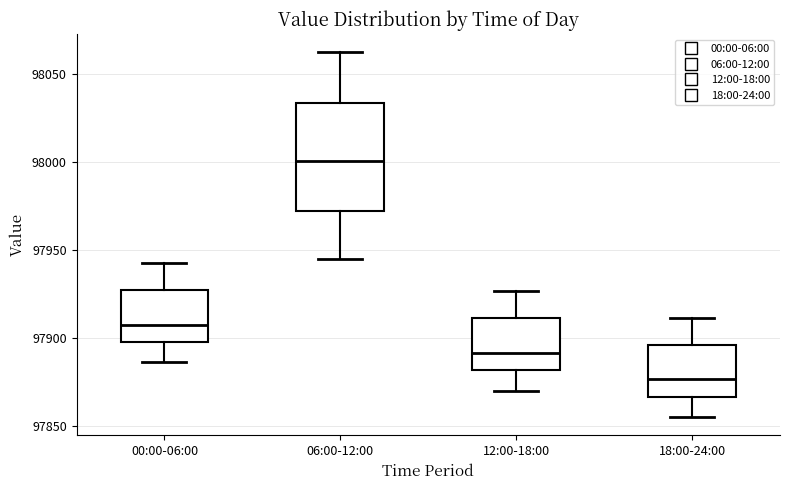

Reading left to right, read every box against the y-axis: the position of its median line, the range the box covers, and the ends of its whiskers. The values are not printed on the chart, so give them approximately, as read against the axis.

00:00-06:00: median 97905, box 97900 to 97925, whiskers 97885 to 97945
06:00-12:00: median 98000, box 97970 to 98035, whiskers 97945 to 98060
12:00-18:00: median 97890, box 97880 to 97910, whiskers 97870 to 97925
18:00-24:00: median 97875, box 97865 to 97895, whiskers 97855 to 97910